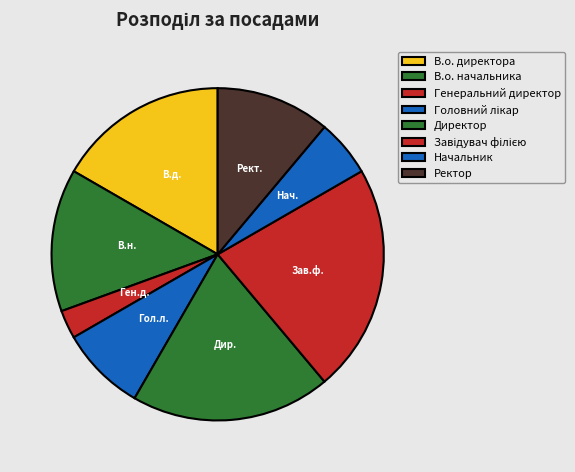

Which has a higher value, Генеральний директор or Ректор?

Ректор